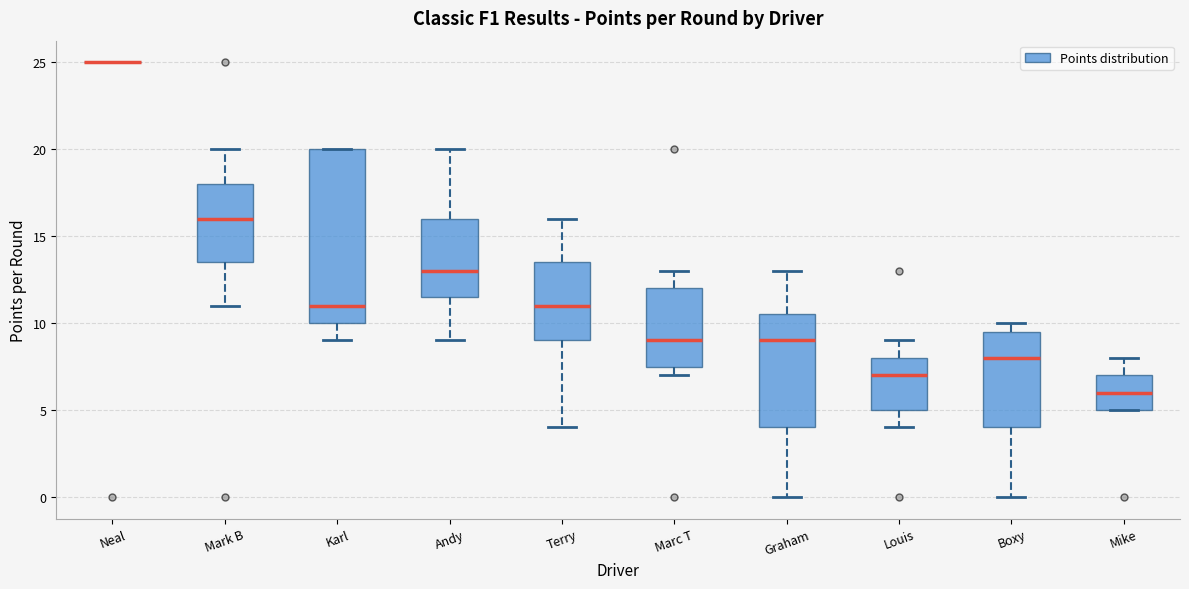

Where does the upper whisker of the box for Marc T end on the y-axis? The values are not printed on the chart, so give them approximately, as read against the axis.

13.0